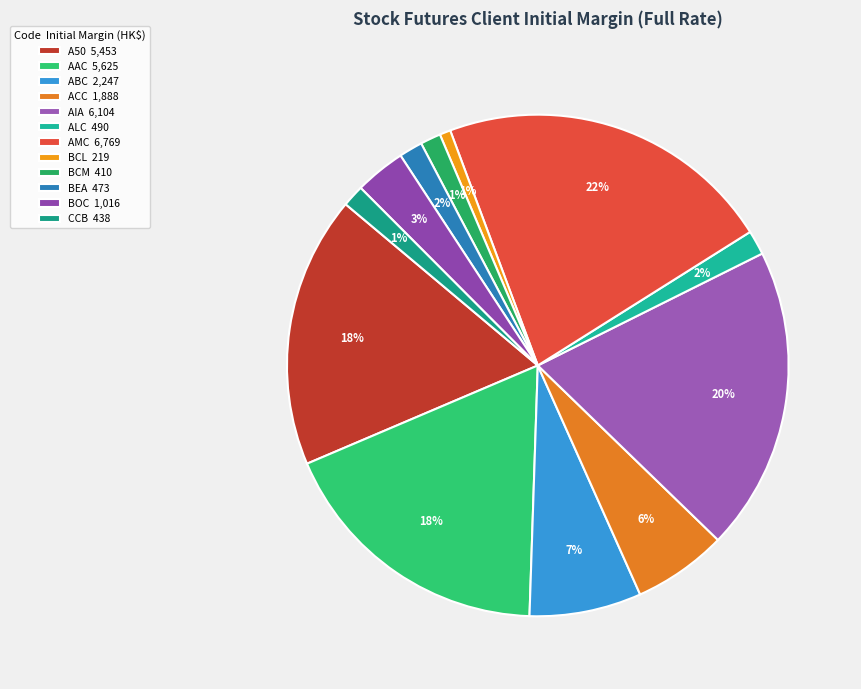

How much of the chart is everything except CCB?

98.6%